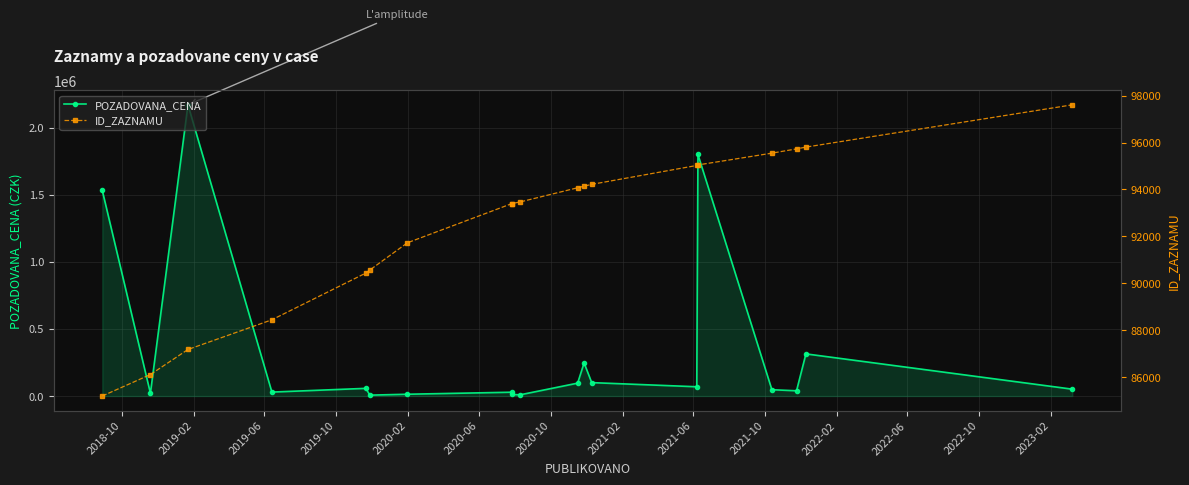

True or false: POZADOVANA_CENA has more than 0 points higher than both neighbors.

True